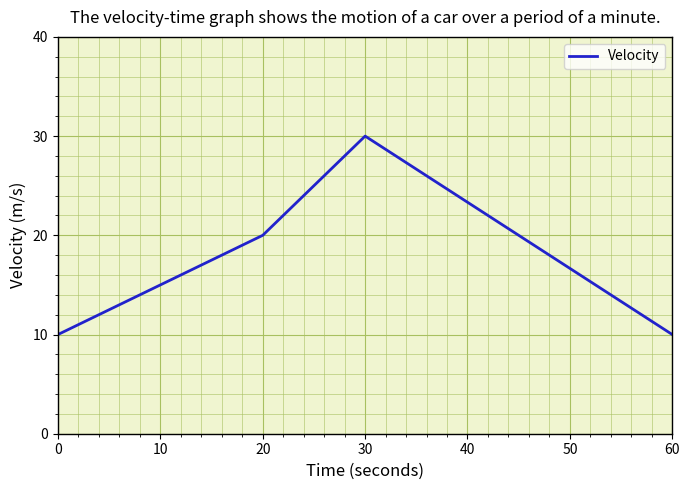

What is the change in value from 20 to 30?

+10